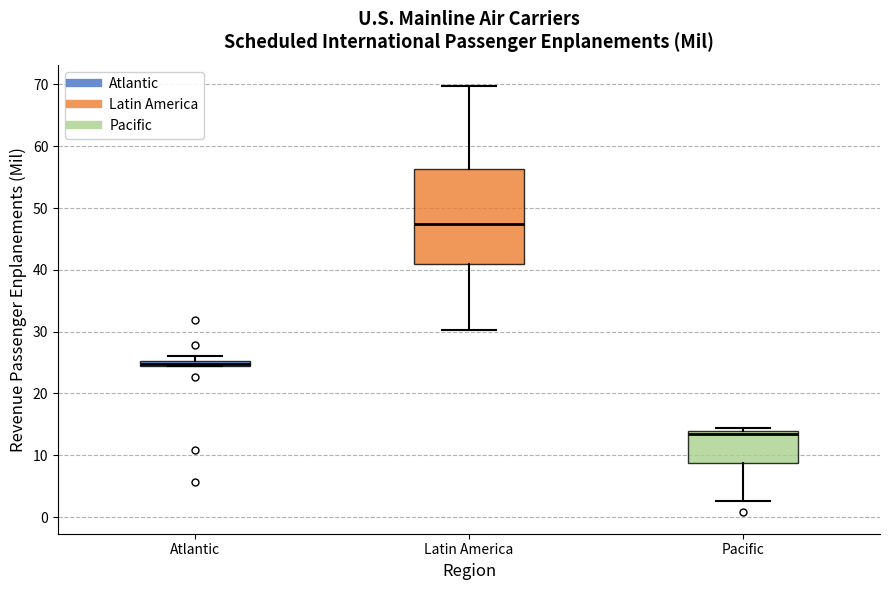

Comparing the boxes themselves (not the whiskers), which one is the tallest?

Latin America